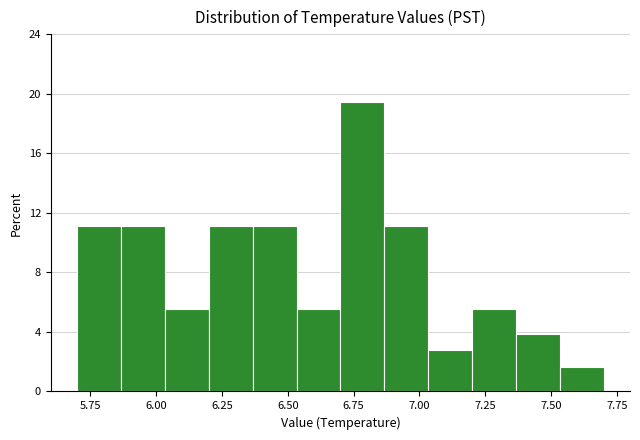

Around what value on the x-axis is the tallest bar? Give the approximate position of its centre, as read against the axis.

6.80